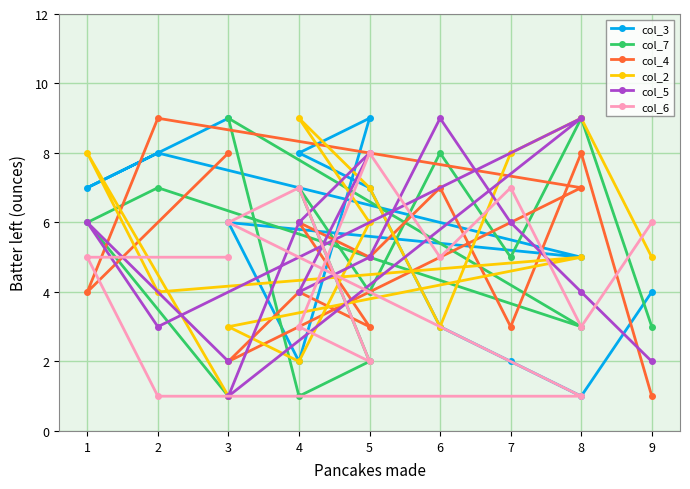

True or false: col_2 has a value of 6 at 2.

False